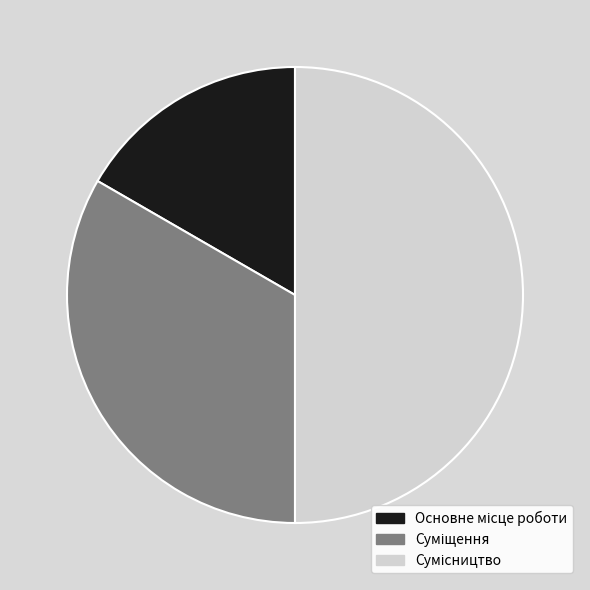

Count the number of slices in the pie.

3